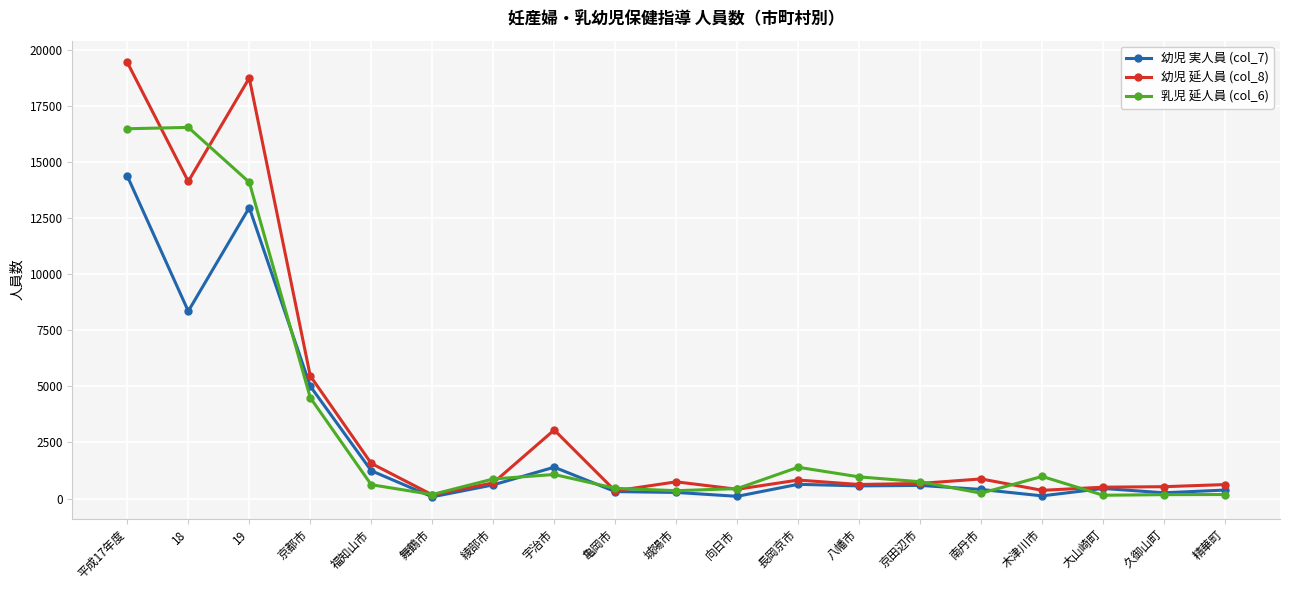

How many intersections are there between 幼児 実人員 (col_7) and 乳児 延人員 (col_6)?

7